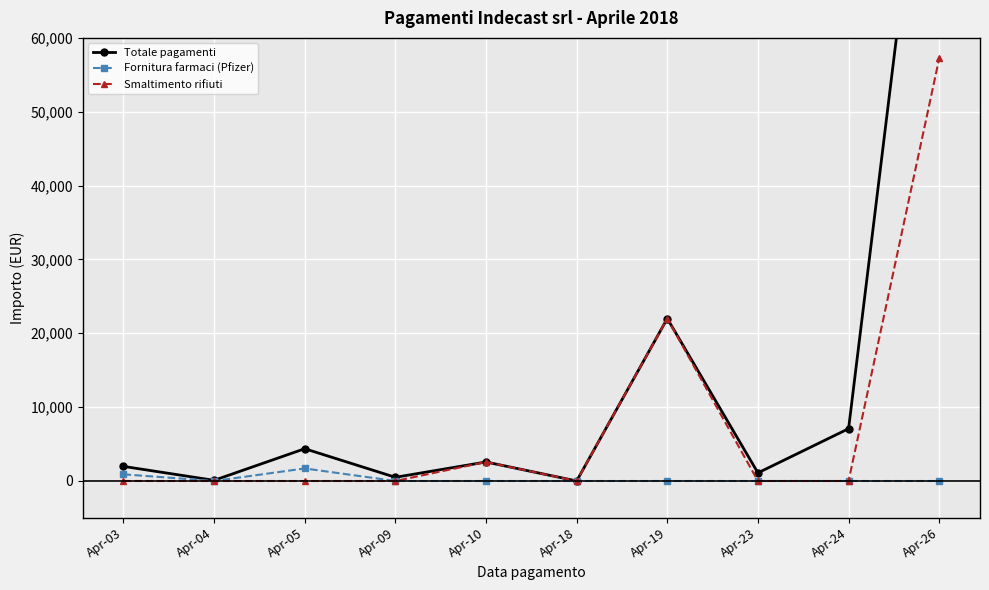

Which series has the largest total across all categories?

Totale pagamenti